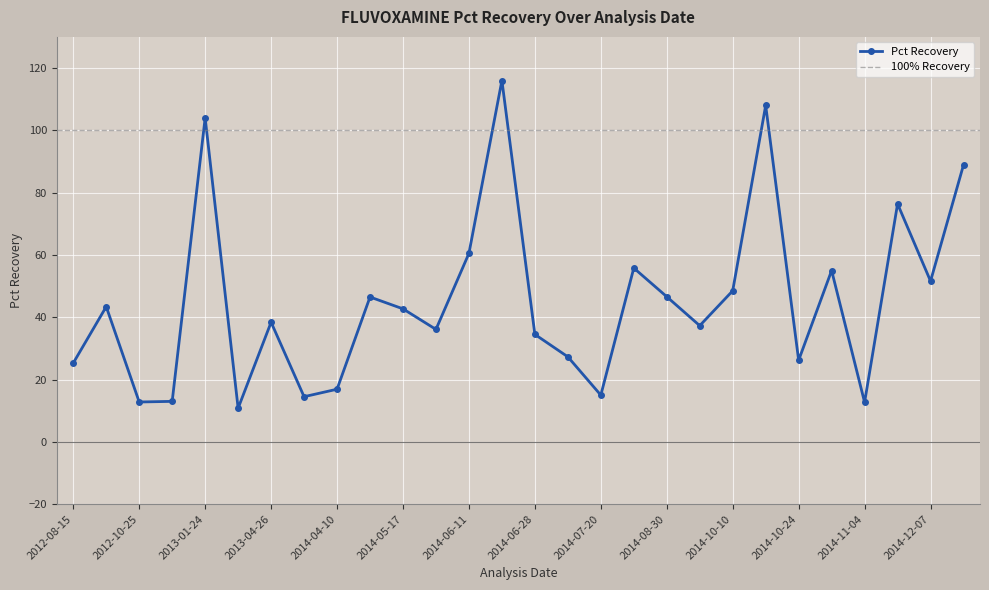

What is the ratio of the value at 2014-12-07 to the value at 2014-08-30?

1.1